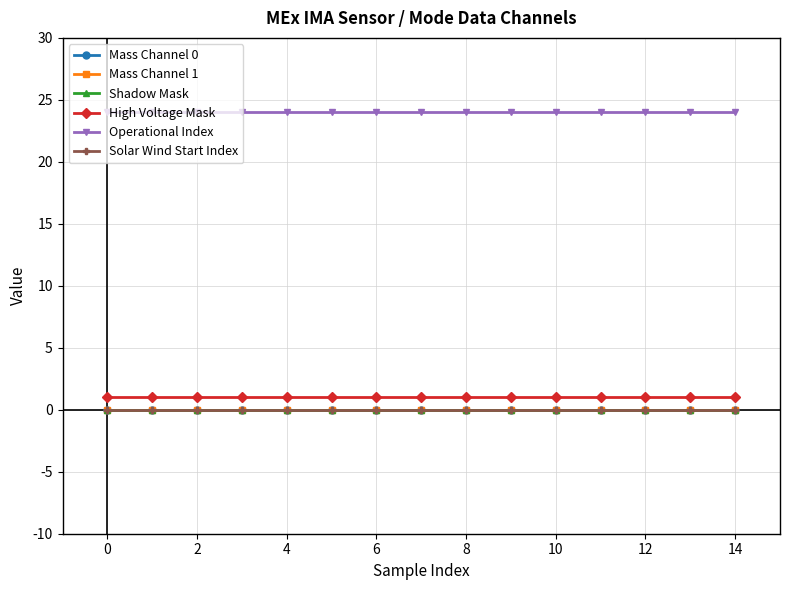

Does the chart have visible grid lines?

Yes